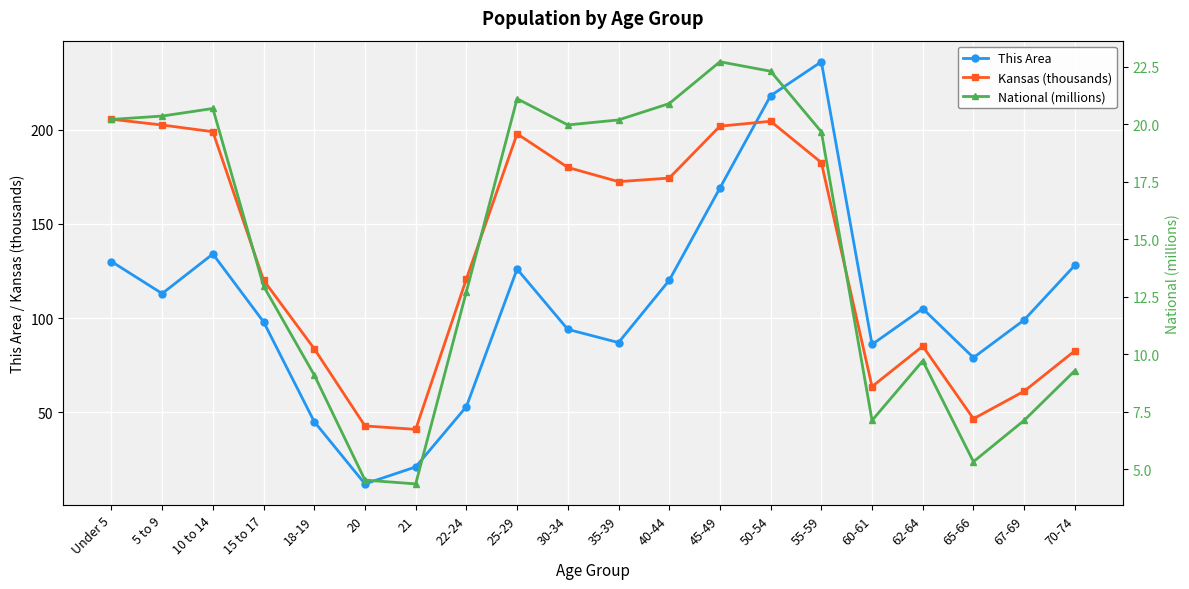

The value of This Area at 25-29 is 126.0. True or false?

True